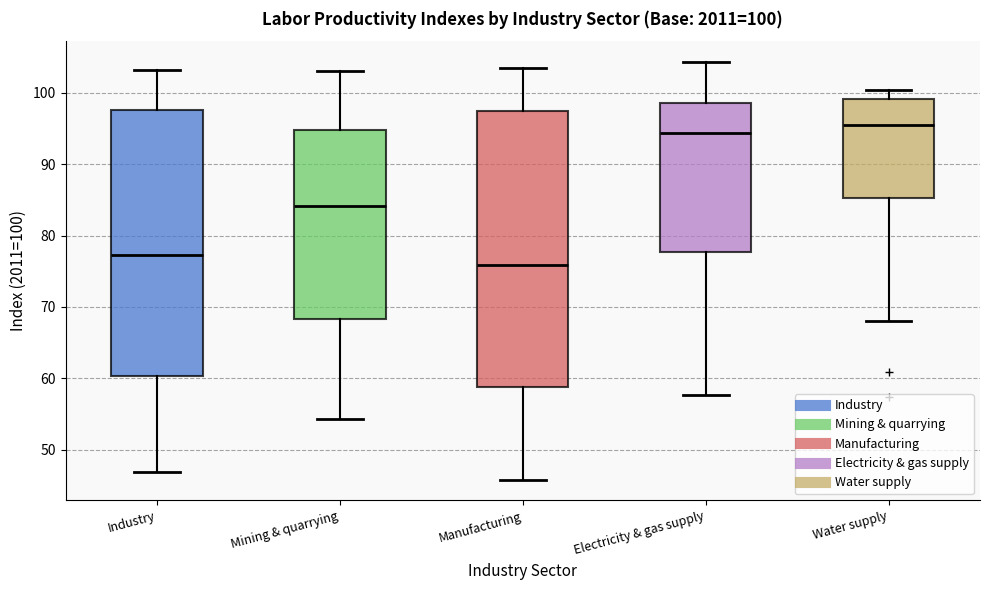

Which box has the lowest median line?

Manufacturing